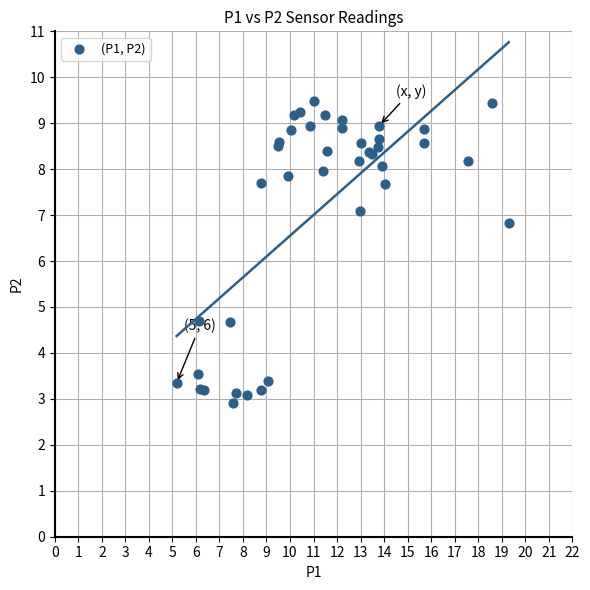

What Y value in the scatter plot is closest to 6?

6.8